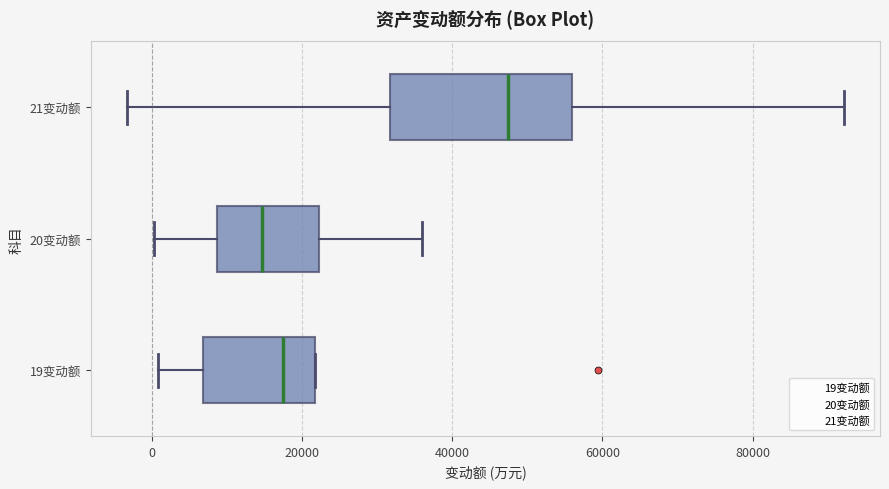

Where does the right whisker of the box for 21变动额 end on the x-axis? The values are not printed on the chart, so give them approximately, as read against the axis.

92000